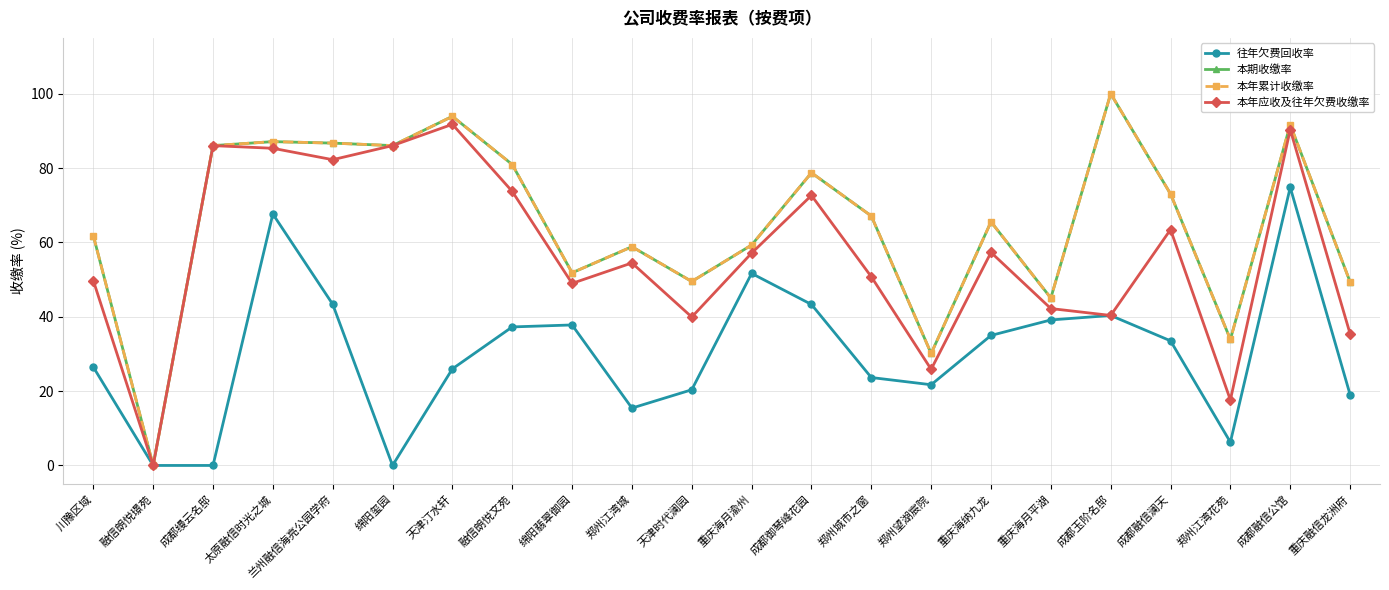

True or false: 往年欠费回收率 and 本年累计收缴率 intersect in this chart.

False